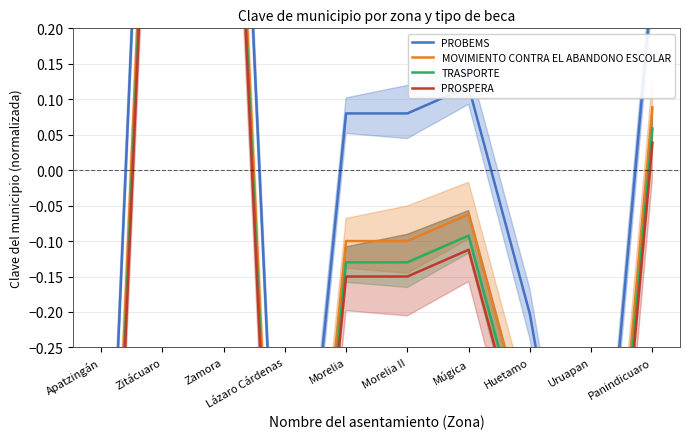

The TRASPORTE series shows 1.0 at Zitácuaro. True or false?

True